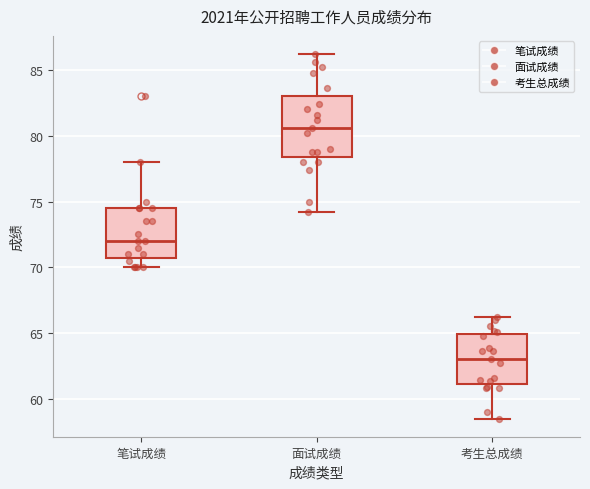

Where does the upper whisker of the box for 面试成绩 end on the y-axis? The values are not printed on the chart, so give them approximately, as read against the axis.

86.0